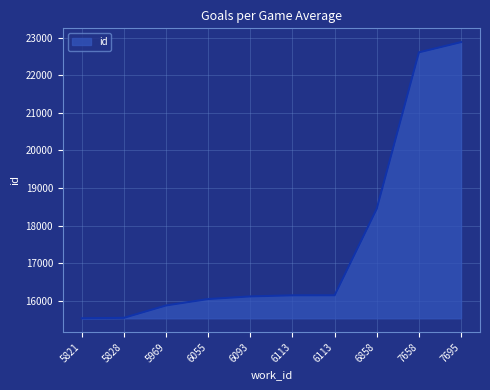

Rank the categories by value from lowest to highest.

5821, 5828, 5969, 6055, 6093, 6113, 6113, 6858, 7658, 7695